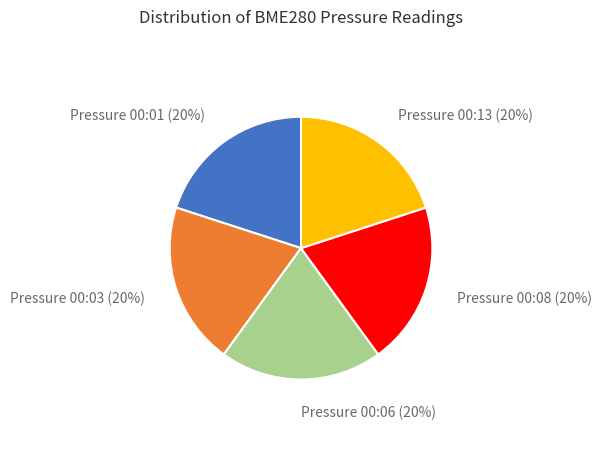

True or false: Pressure 00:03 (20%) accounts for 20% of the total.

True